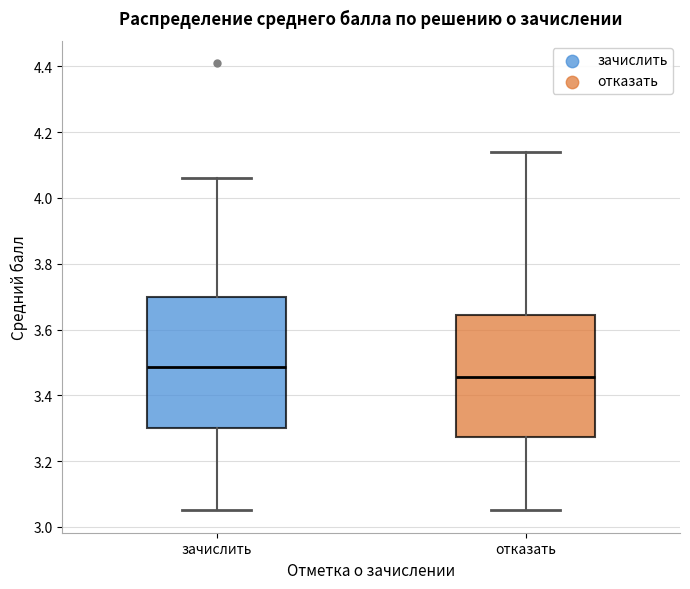

Which box's median line is the lowest?

отказать